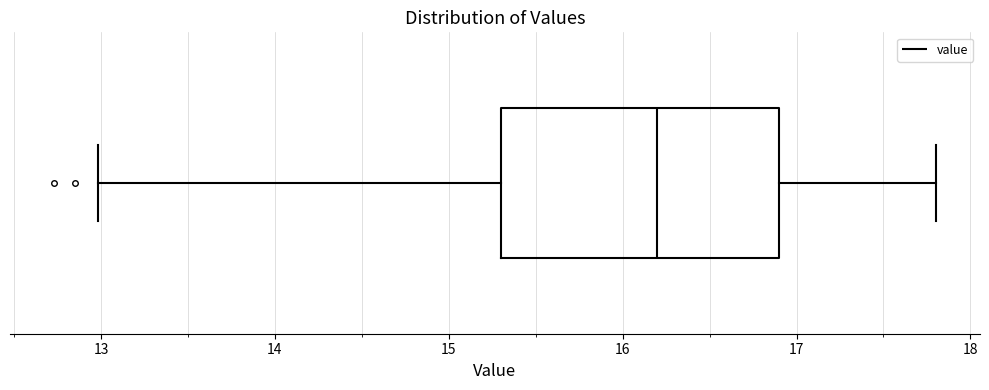

Read this box plot against the x-axis: the position of the median line, the range covered by the box, and the ends of both whiskers. The values are not printed on the chart, so give them approximately, as read against the axis.

median 16.2, box 15.3 to 16.9, whiskers 13.0 to 17.8